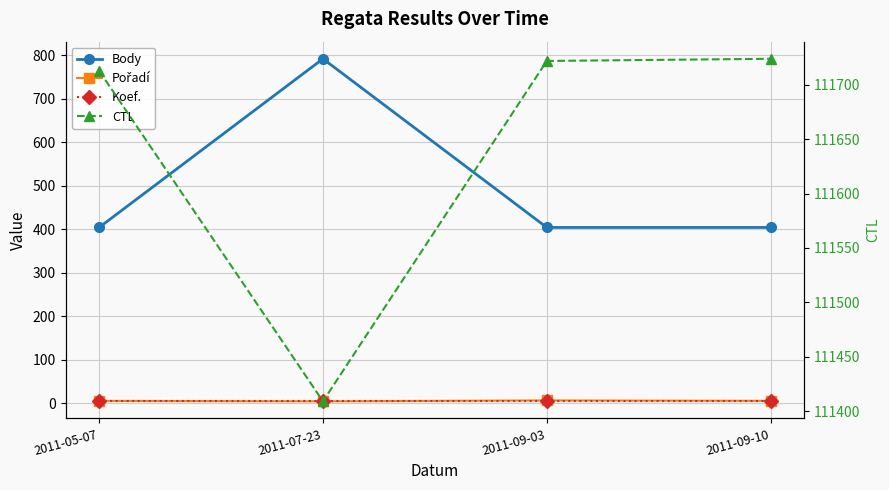

What is the difference between the highest and lowest values at 2011-09-03?

111718